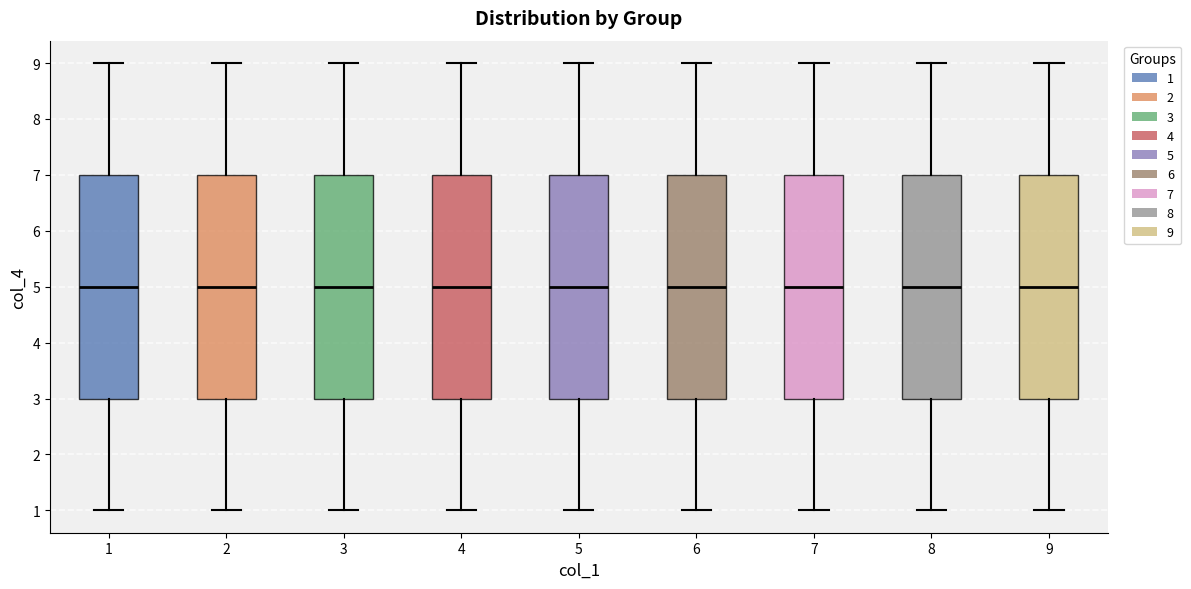

Reading left to right, read every box against the y-axis: the position of its median line, the range the box covers, and the ends of its whiskers. The values are not printed on the chart, so give them approximately, as read against the axis.

1: median 5, box 3 to 7, whiskers 1 to 9
2: median 5, box 3 to 7, whiskers 1 to 9
3: median 5, box 3 to 7, whiskers 1 to 9
4: median 5, box 3 to 7, whiskers 1 to 9
5: median 5, box 3 to 7, whiskers 1 to 9
6: median 5, box 3 to 7, whiskers 1 to 9
7: median 5, box 3 to 7, whiskers 1 to 9
8: median 5, box 3 to 7, whiskers 1 to 9
9: median 5, box 3 to 7, whiskers 1 to 9